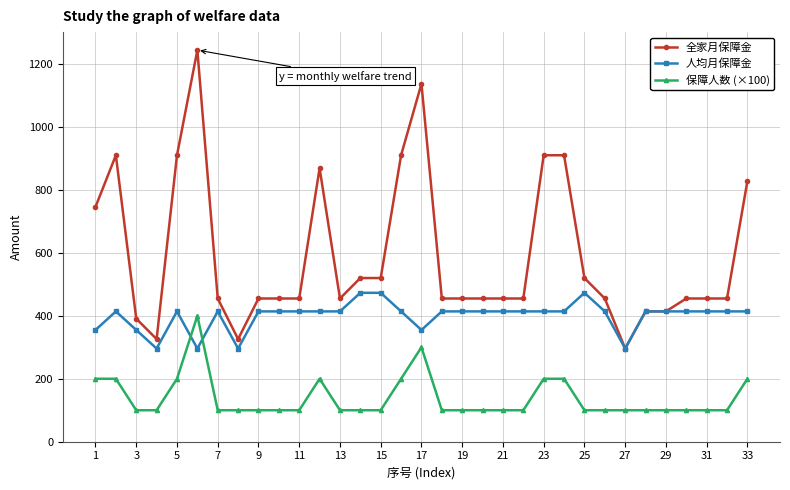

Does the chart have visible grid lines?

Yes